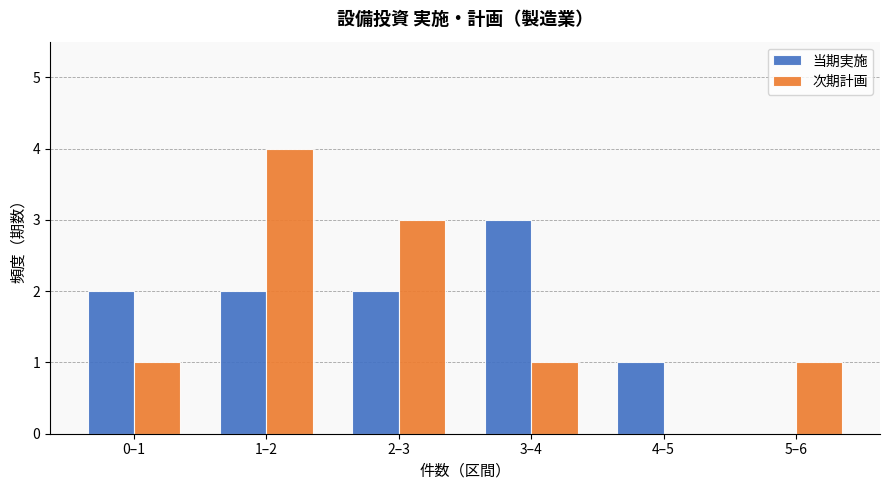

Reading left to right, transcribe all the data shown in this chart.

当期実施: 0–1=2	1–2=2	2–3=2	3–4=3	4–5=1	5–6=0
次期計画: 0–1=1	1–2=4	2–3=3	3–4=1	4–5=0	5–6=1